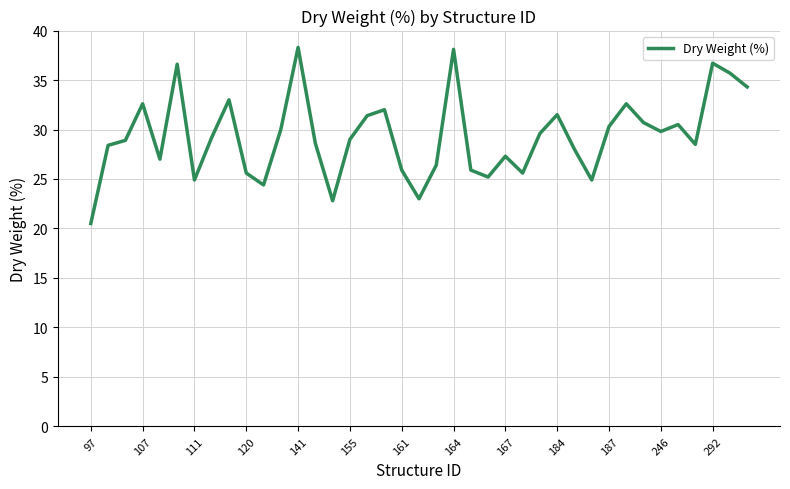

Does the chart have visible grid lines?

Yes